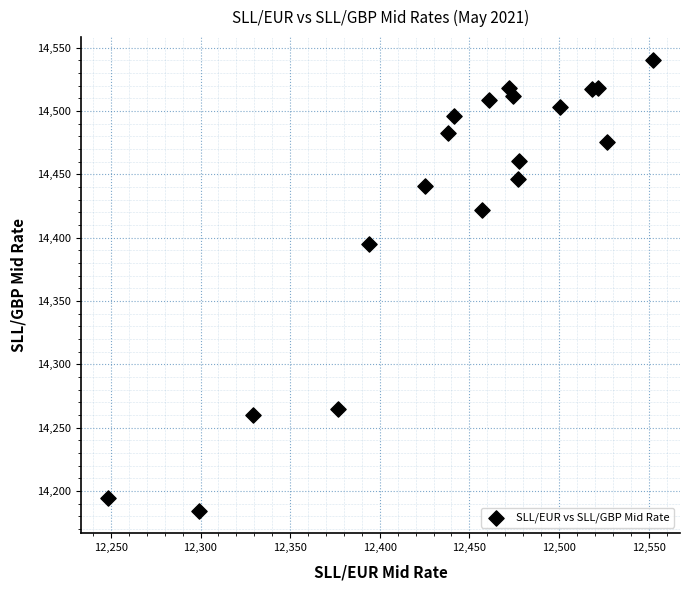

What Y value in the scatter plot is closest to 14362?

14394.7